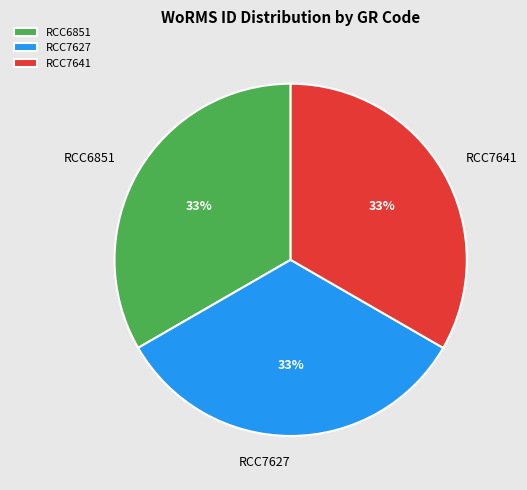

Is the sum of RCC6851 and RCC7627 greater than half?

Yes